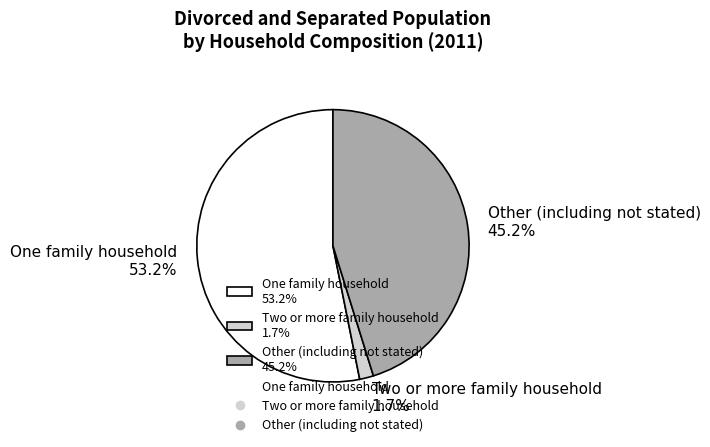

To the nearest percent, what is the combined percentage of One family household and Two or more family household?

55%